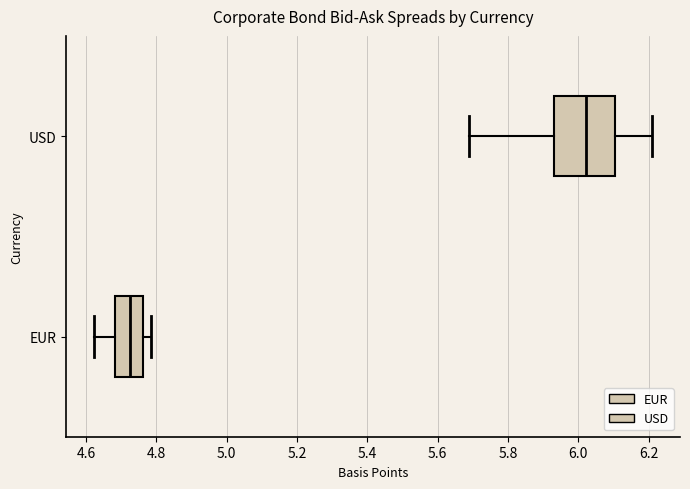

Reading bottom to top, transcribe this box plot: for each box, give where its median line is, the range the box spans, and where its two whiskers end, as read against the x-axis. The values are not printed on the chart, so give them approximately, as read against the axis.

EUR: median 4.72, box 4.68 to 4.76, whiskers 4.62 to 4.78
USD: median 6.02, box 5.92 to 6.10, whiskers 5.68 to 6.20